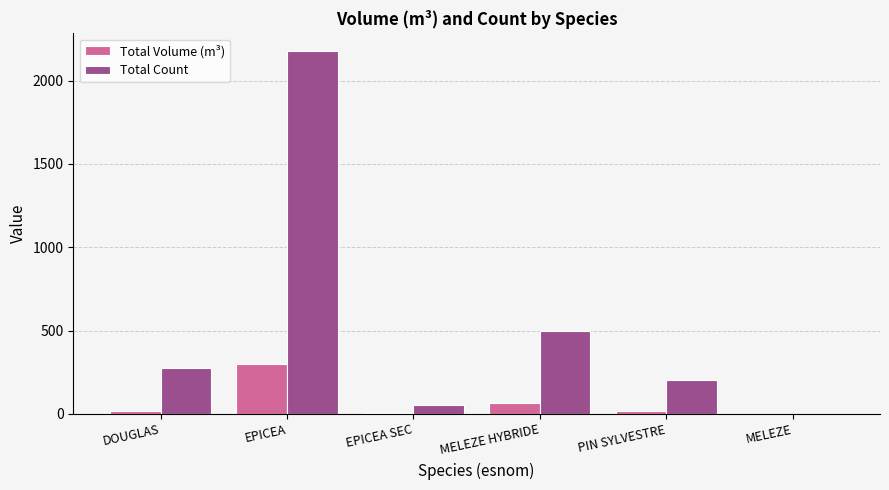

Which series has the widest spread of values?

Total Count